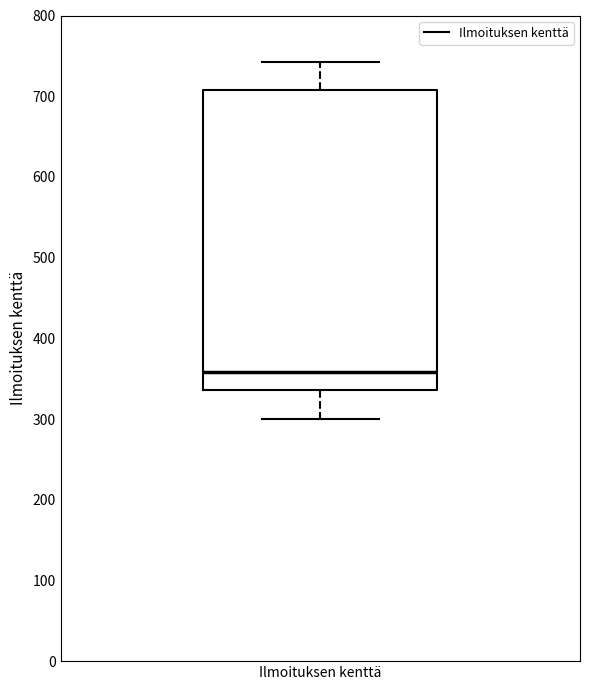

Read this box plot against the y-axis: the position of the median line, the range covered by the box, and the ends of both whiskers. The values are not printed on the chart, so give them approximately, as read against the axis.

median 360, box 340 to 710, whiskers 300 to 740